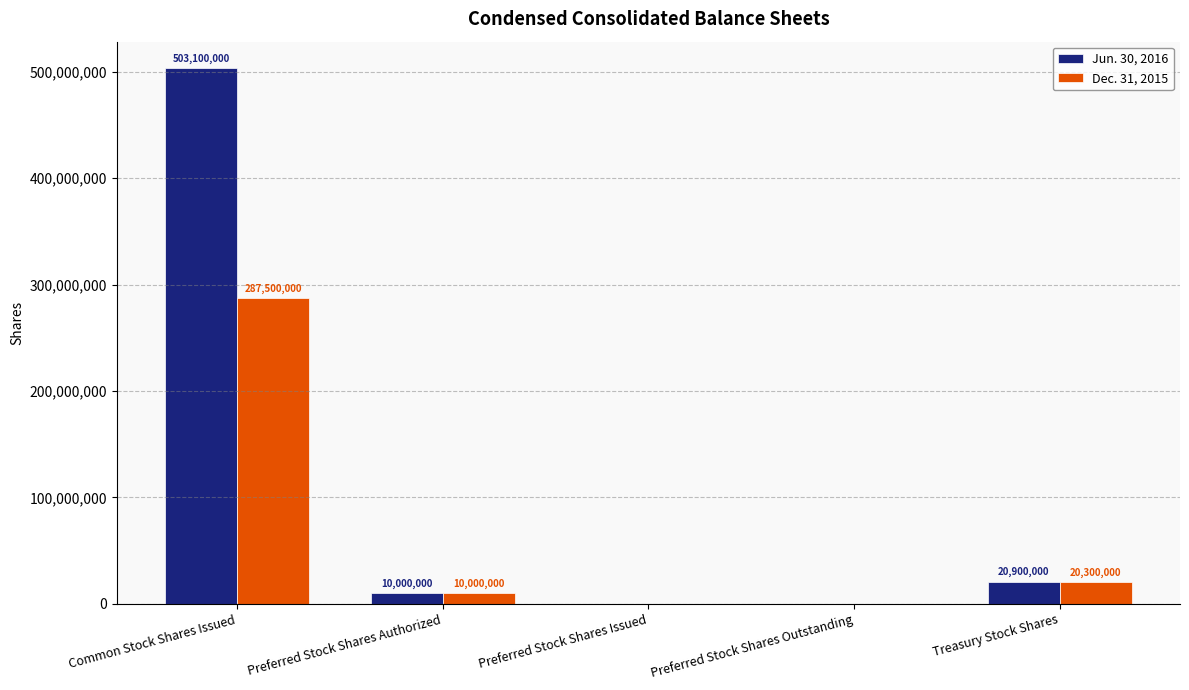

Is the value of Dec. 31, 2015 at Treasury Stock Shares greater than the value of Jun. 30, 2016 at Preferred Stock Shares Authorized?

Yes